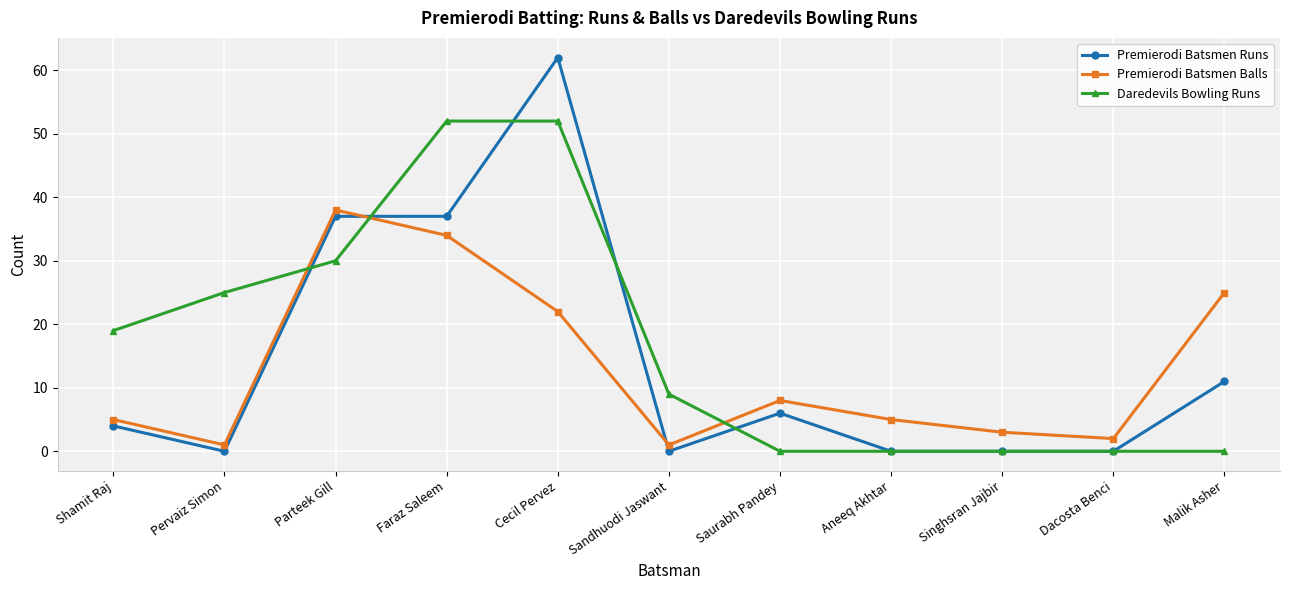

Between Pervaiz Simon and Singhsran Jajbir, which series saw the biggest shift?

Daredevils Bowling Runs